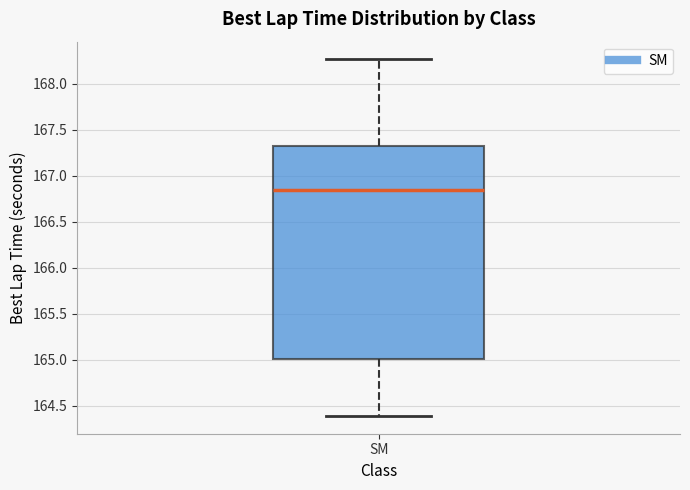

Transcribe this box plot: give where the median line is, the range the box spans, and where the two whiskers end, as read against the y-axis. The values are not printed on the chart, so give them approximately, as read against the axis.

median 166.85, box 165.00 to 167.35, whiskers 164.40 to 168.25